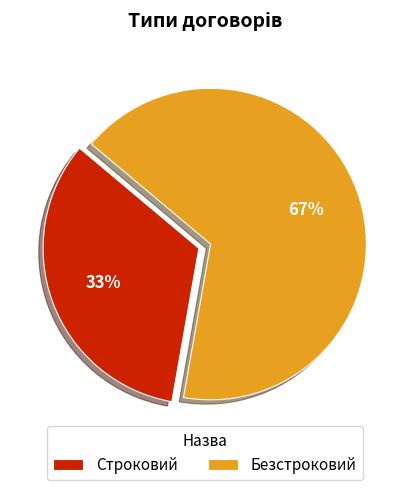

How many slices are in this pie chart?

2